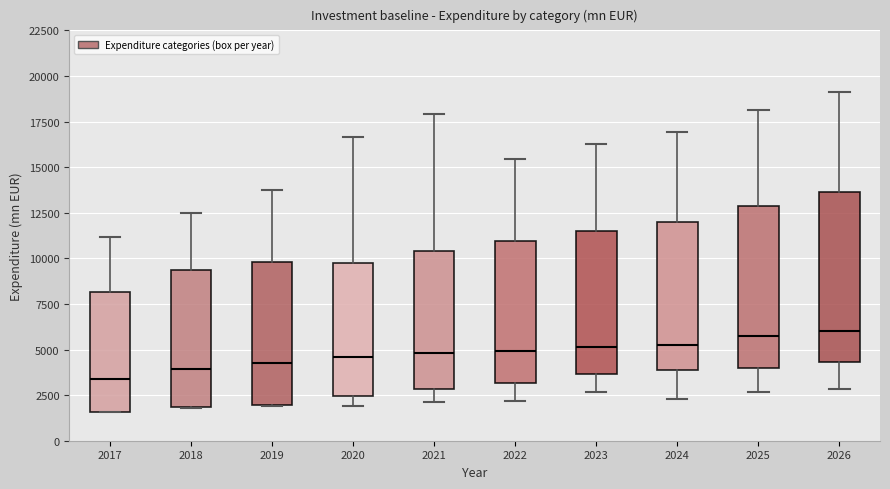

Reading left to right, read every box against the y-axis: the position of its median line, the range the box covers, and the ends of its whiskers. The values are not printed on the chart, so give them approximately, as read against the axis.

2017: median 3500, box 1500 to 8000, whiskers 1500 to 11000
2018: median 4000, box 2000 to 9500, whiskers 2000 to 12500
2019: median 4500, box 2000 to 10000, whiskers 2000 to 13500
2020: median 4500, box 2500 to 9500, whiskers 2000 to 16500
2021: median 5000, box 3000 to 10500, whiskers 2000 to 18000
2022: median 5000, box 3000 to 11000, whiskers 2000 to 15500
2023: median 5000, box 3500 to 11500, whiskers 2500 to 16500
2024: median 5500, box 4000 to 12000, whiskers 2500 to 17000
2025: median 5500, box 4000 to 13000, whiskers 2500 to 18000
2026: median 6000, box 4500 to 13500, whiskers 3000 to 19000